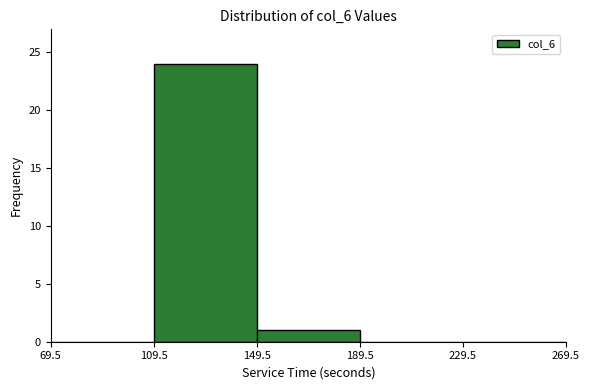

Reading left to right, list every bar in this chart as the range it spans on the x-axis followed by its height. The values are not printed on the chart, so give them approximately, as read against the axis.

69.5 to 109.5: 0
109.5 to 149.5: 24
149.5 to 189.5: 1
189.5 to 229.5: 0
229.5 to 269.5: 0